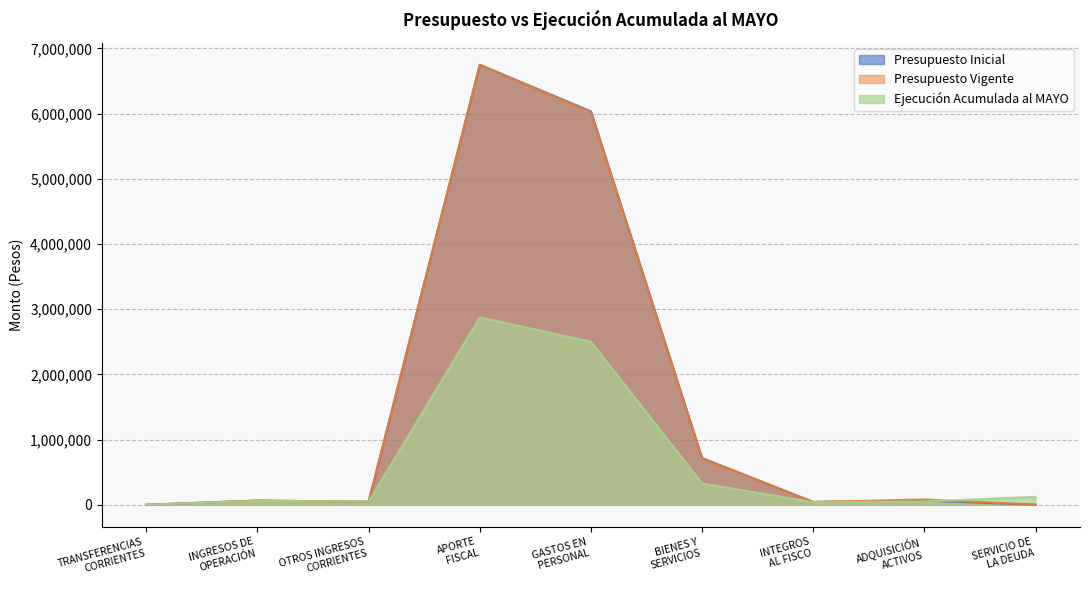

How many times do Presupuesto Inicial and Ejecución Acumulada al MAYO cross each other?

3